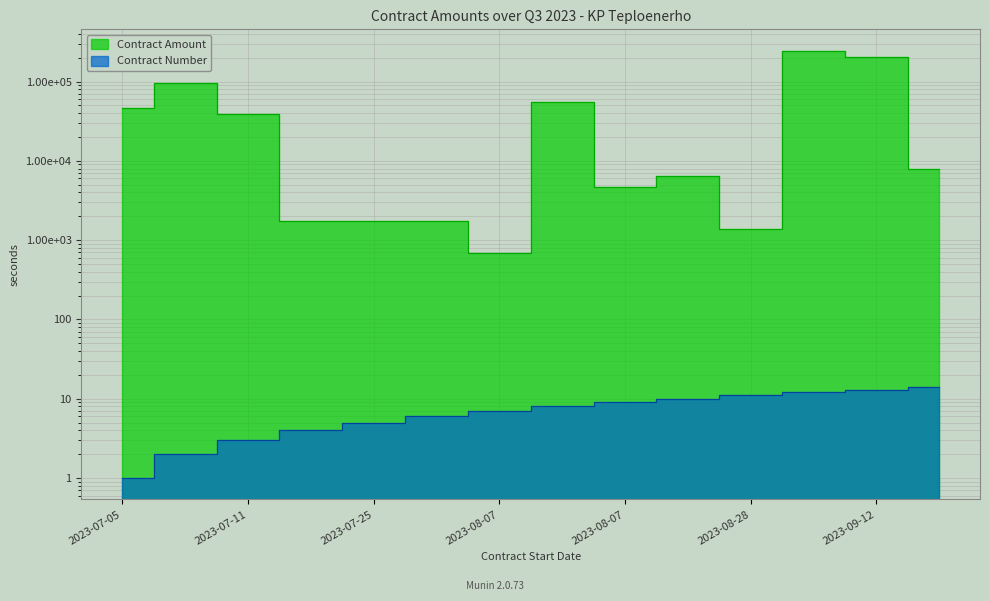

Which series changed the most between 2023-07-11 and 2023-09-12?

Contract Amount